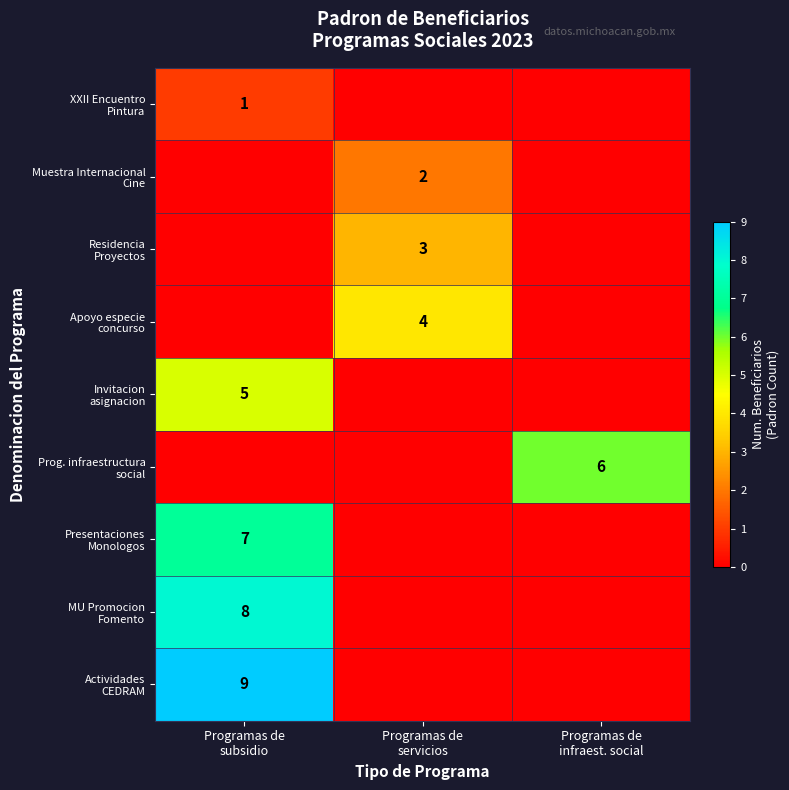

The Prog. infraestructura social series shows 4 at Programas de subsidio. True or false?

False